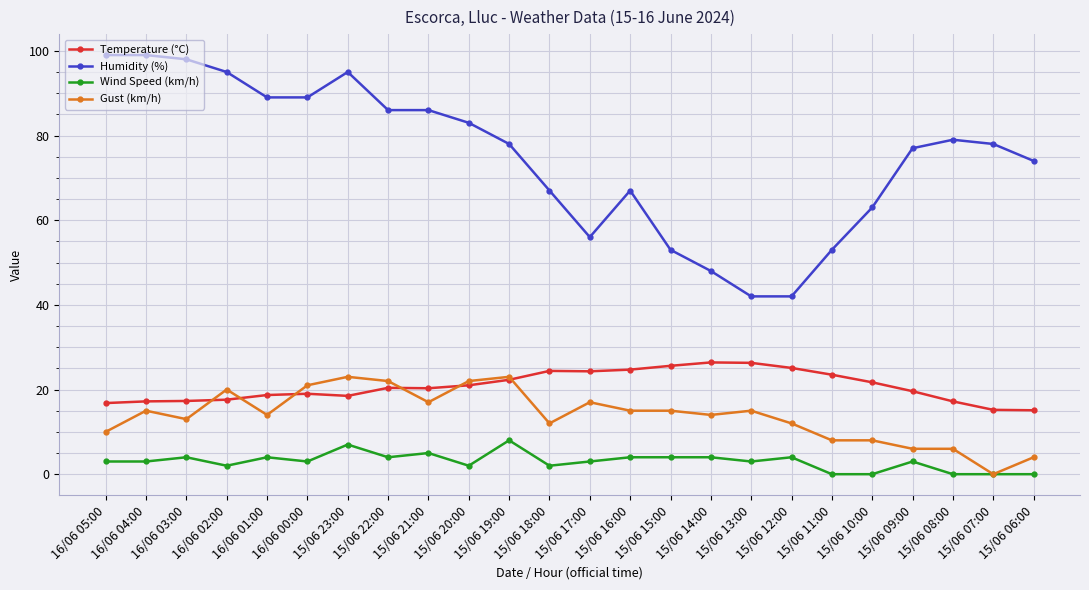

What is the sum of all Temperature (°C) values?

498.2